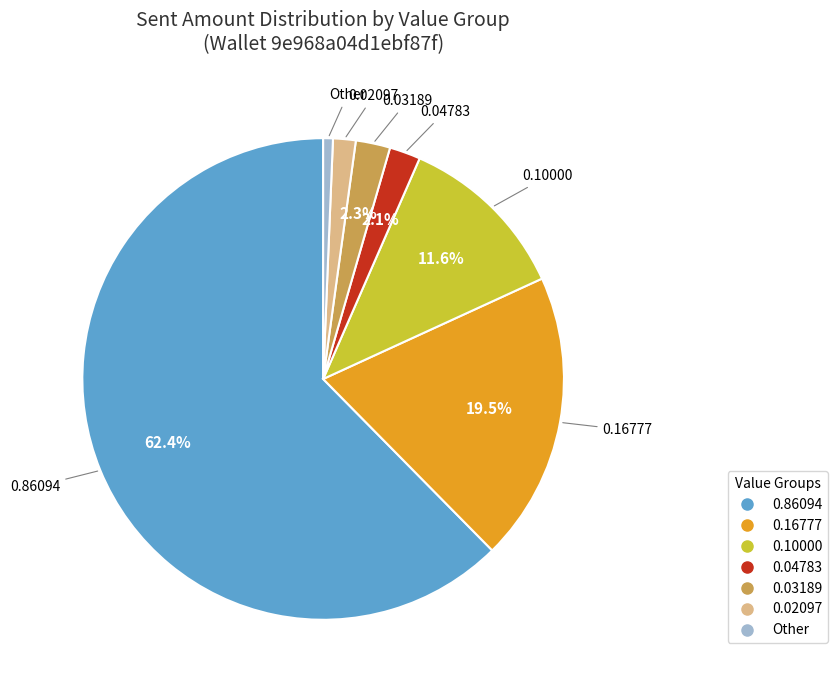

To the nearest percent, what is the difference between the largest and smallest slice percentages?

62%